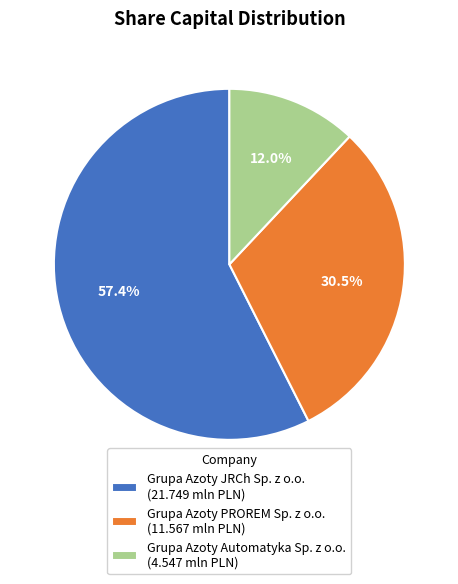

What percentage do Grupa Azoty PROREM Sp. z o.o. and Grupa Azoty JRCh Sp. z o.o. together represent?

88.0%